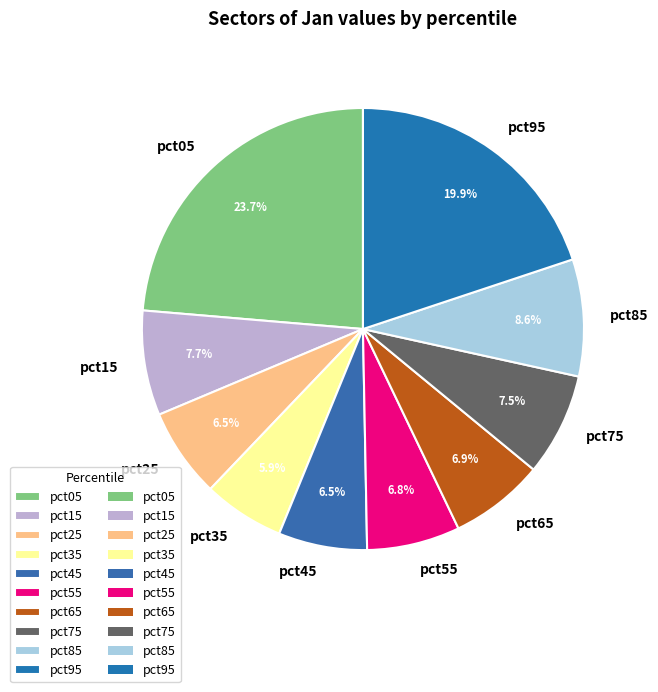

To the nearest percent, what is the difference between the pct05 and pct65 slice percentages?

17%